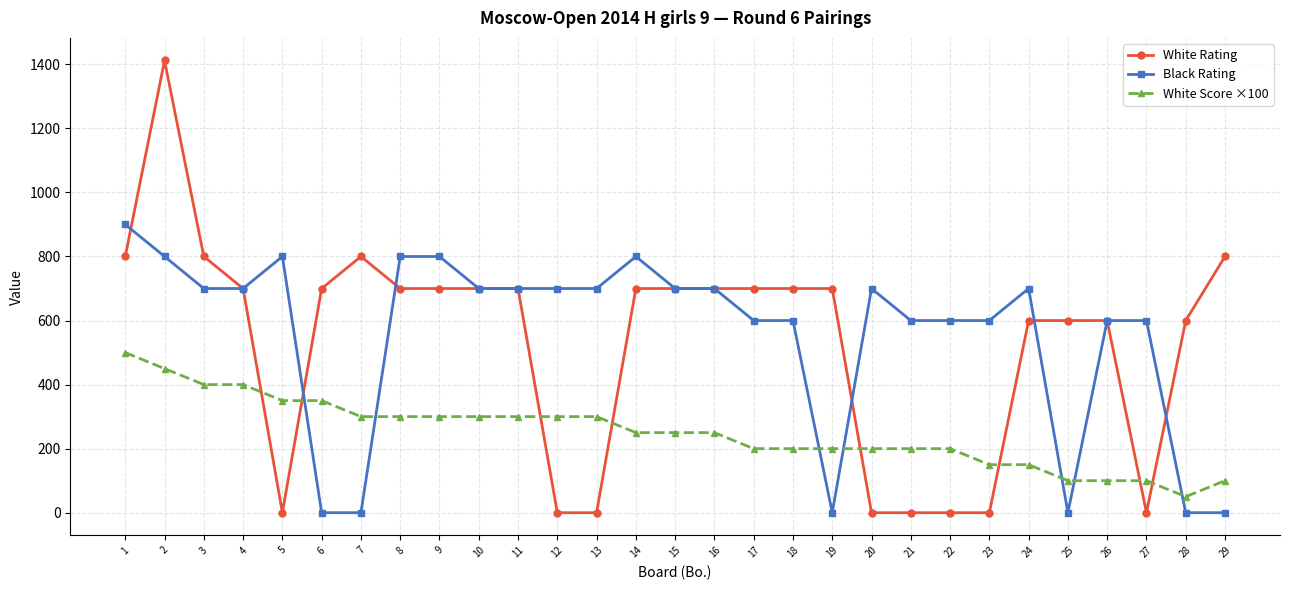

Reading left to right, list all the values displayed in this chart.

White Rating: 1=800	2=1412	3=800	4=700	5=0	6=700	7=800	8=700	9=700	10=700	11=700	12=0	13=0	14=700	15=700	16=700	17=700	18=700	19=700	20=0	21=0	22=0	23=0	24=600	25=600	26=600	27=0	28=600	29=800
Black Rating: 1=900	2=800	3=700	4=700	5=800	6=0	7=0	8=800	9=800	10=700	11=700	12=700	13=700	14=800	15=700	16=700	17=600	18=600	19=0	20=700	21=600	22=600	23=600	24=700	25=0	26=600	27=600	28=0	29=0
White Score ×100: 1=500	2=450	3=400	4=400	5=350	6=350	7=300	8=300	9=300	10=300	11=300	12=300	13=300	14=250	15=250	16=250	17=200	18=200	19=200	20=200	21=200	22=200	23=150	24=150	25=100	26=100	27=100	28=50	29=100